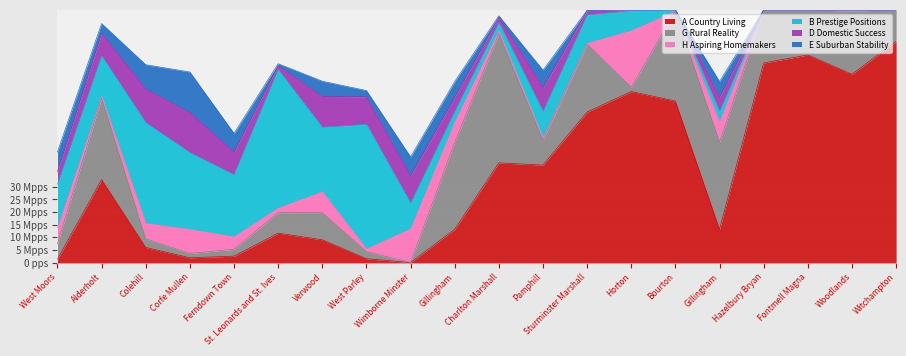

At which label is E Suburban Stability closest to 8?

West Moors